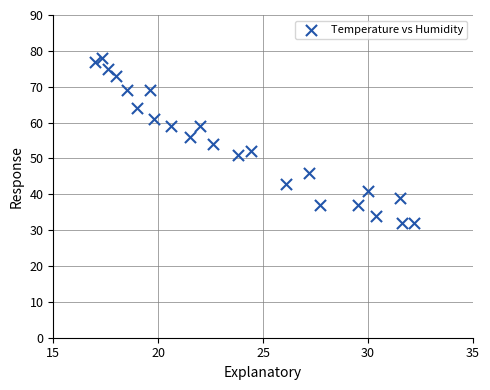

What is the range of Y values (max minus min)?

46